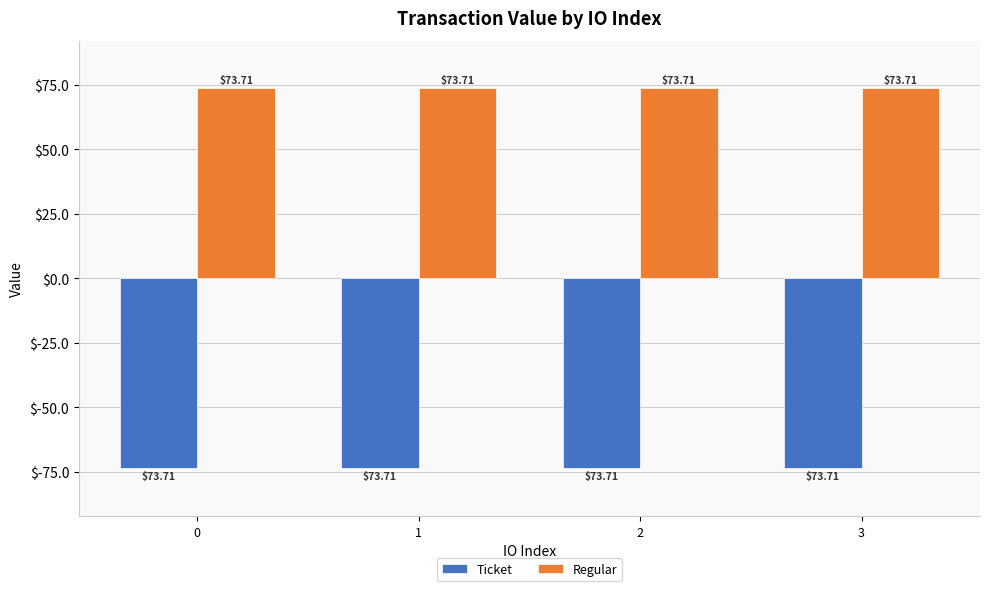

Rank the series by their maximum value, from highest to lowest.

Regular, Ticket